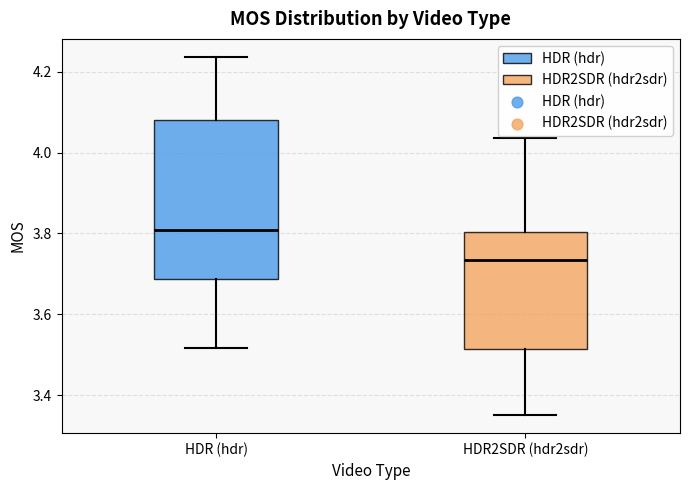

Which box's median line is the highest?

HDR (hdr)